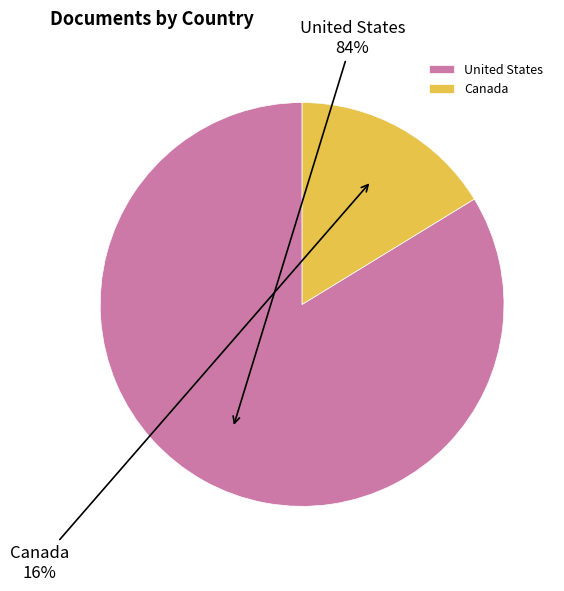

Which has a higher value, Canada or United States?

United States